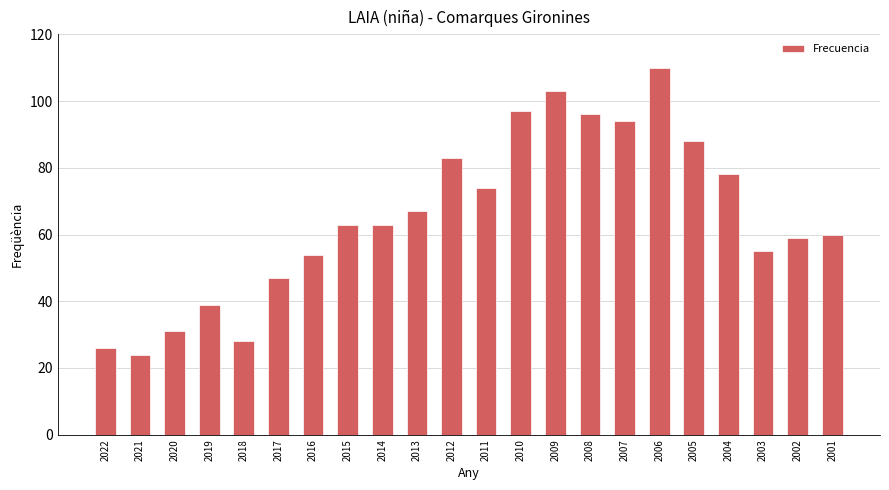

What is the change in value from 2022 to 2008?

+70